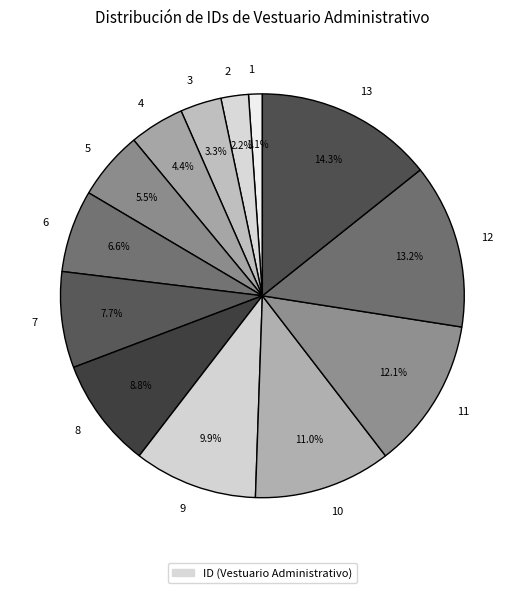

The 12 slice represents 13% of the pie. True or false?

True